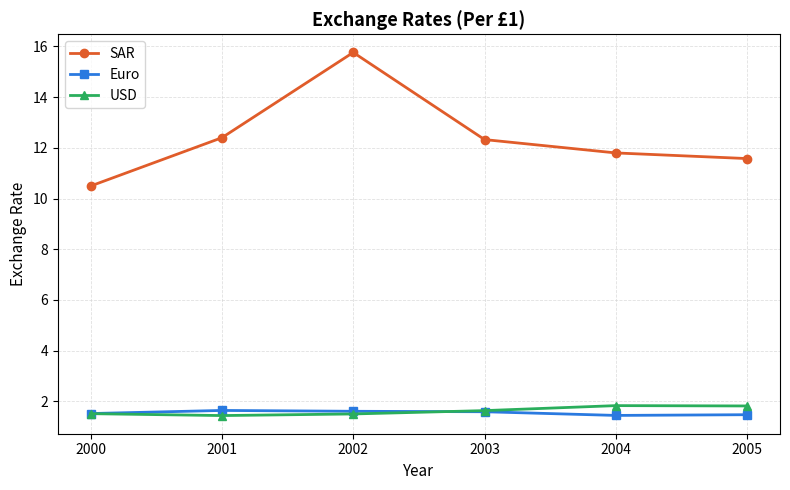

What is the lowest value of the Euro series?

1.4